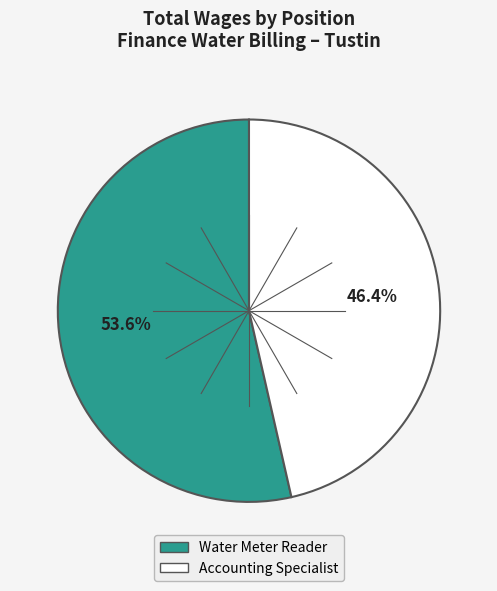

Does any single category account for the majority?

Yes